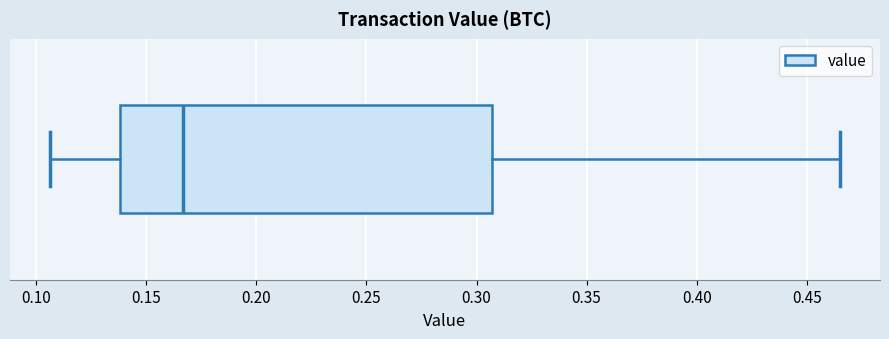

Read this box plot against the x-axis: the position of the median line, the range covered by the box, and the ends of both whiskers. The values are not printed on the chart, so give them approximately, as read against the axis.

median 0.165, box 0.140 to 0.305, whiskers 0.105 to 0.465